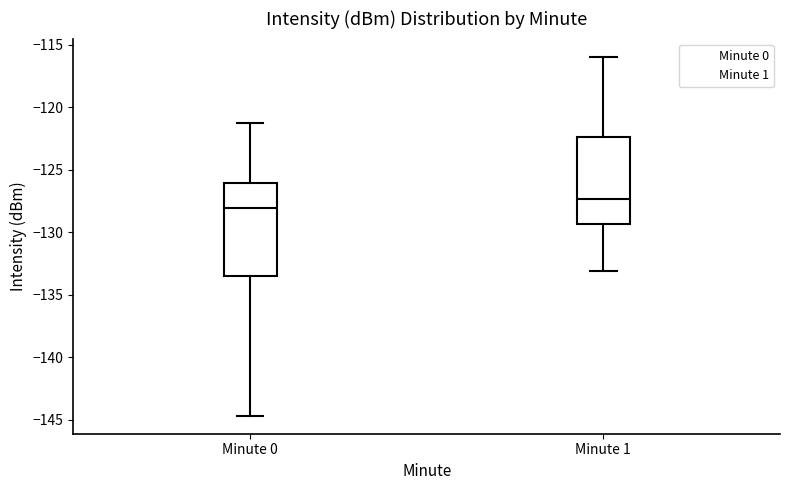

Which box's median line is the lowest?

Minute 0